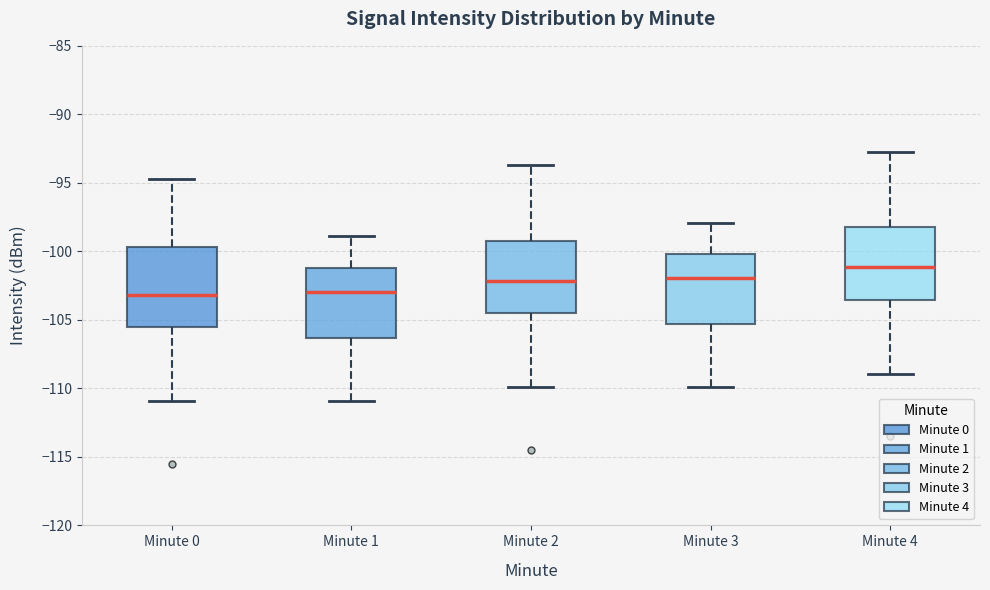

Reading left to right, transcribe this box plot: for each box, give where its median line is, the range the box spans, and where its two whiskers end, as read against the y-axis. The values are not printed on the chart, so give them approximately, as read against the axis.

Minute 0: median -103.0, box -105.5 to -99.5, whiskers -111.0 to -94.5
Minute 1: median -103.0, box -106.5 to -101.0, whiskers -111.0 to -99.0
Minute 2: median -102.0, box -104.5 to -99.0, whiskers -110.0 to -93.5
Minute 3: median -102.0, box -105.5 to -100.0, whiskers -110.0 to -98.0
Minute 4: median -101.0, box -103.5 to -98.0, whiskers -109.0 to -92.5